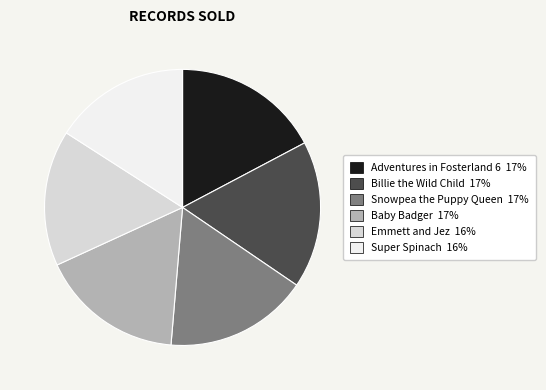

Do Super Spinach and Adventures in Fosterland 6 together represent more than half of the pie?

No